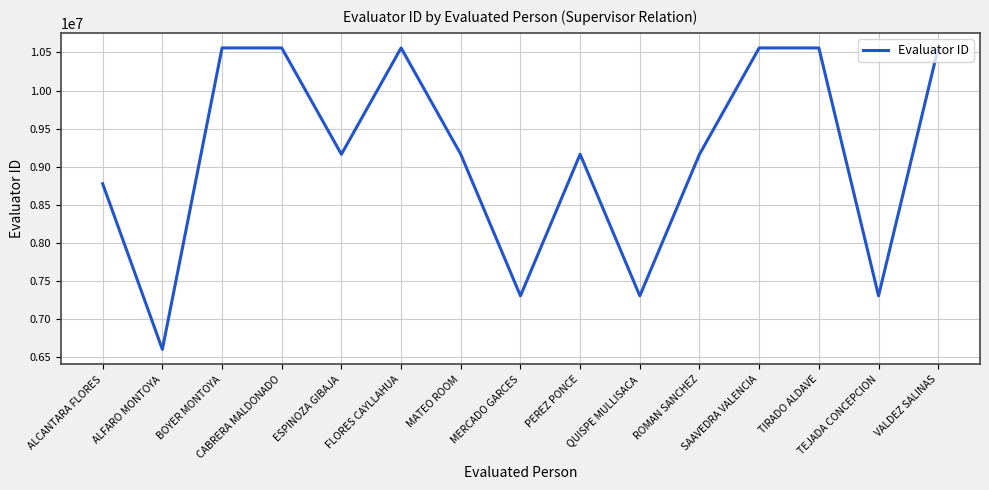

Which has a higher value, ALCANTARA FLORES or ESPINOZA GIBAJA?

ESPINOZA GIBAJA